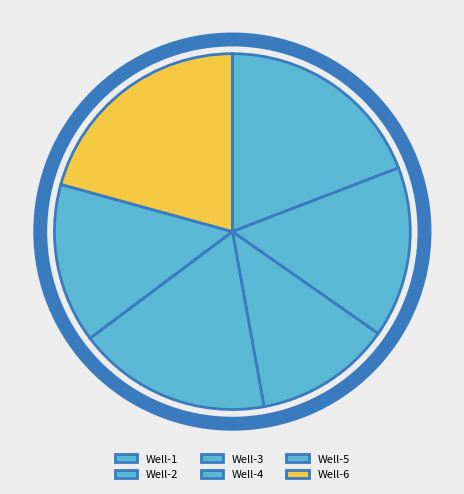

Rank the categories by value from highest to lowest.

Well-6, Well-1, Well-4, Well-2, Well-5, Well-3